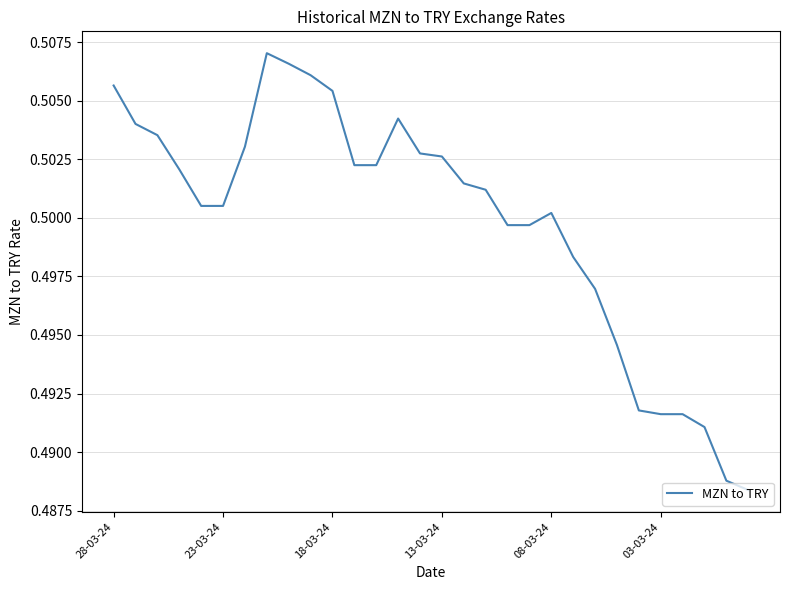

How many values are between 0 and 1?

30